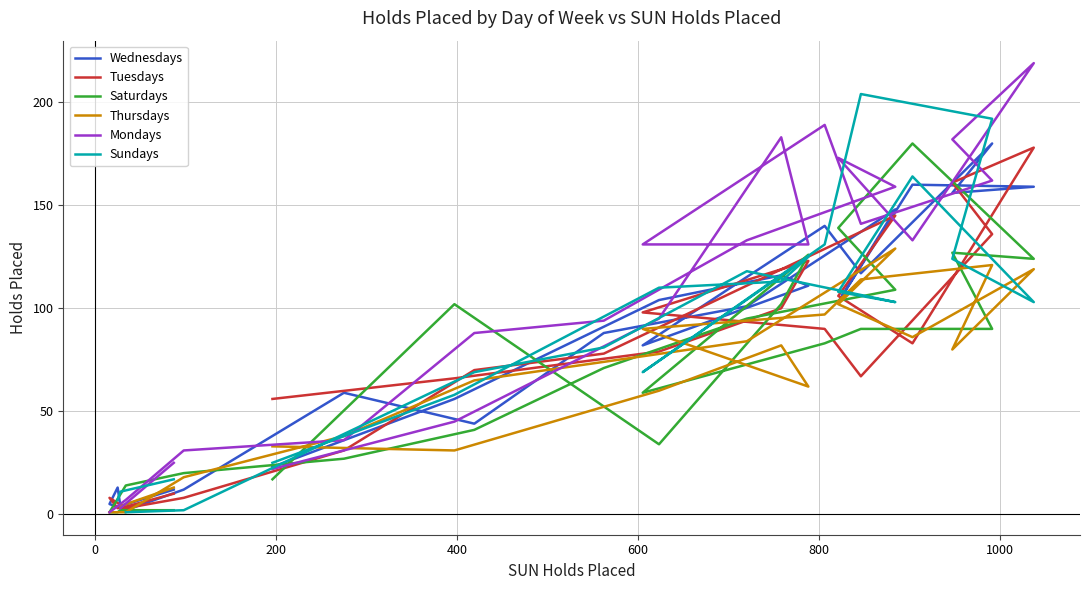

List the series in order of their overall mean, highest first.

Wednesdays, Tuesdays, Saturdays, Thursdays, Mondays, Sundays